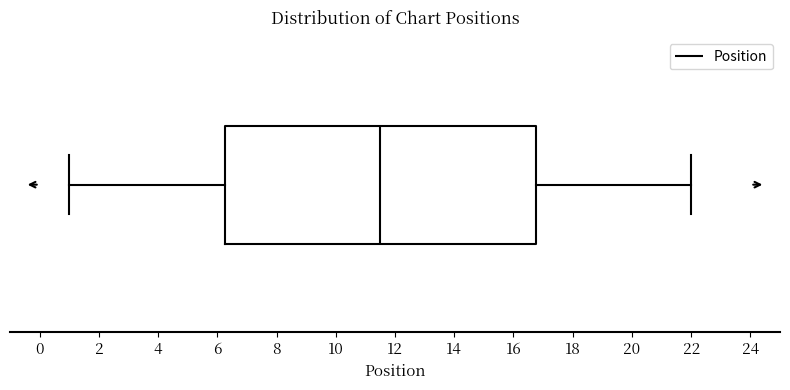

Where does the right whisker of the box end on the x-axis? The values are not printed on the chart, so give them approximately, as read against the axis.

22.0